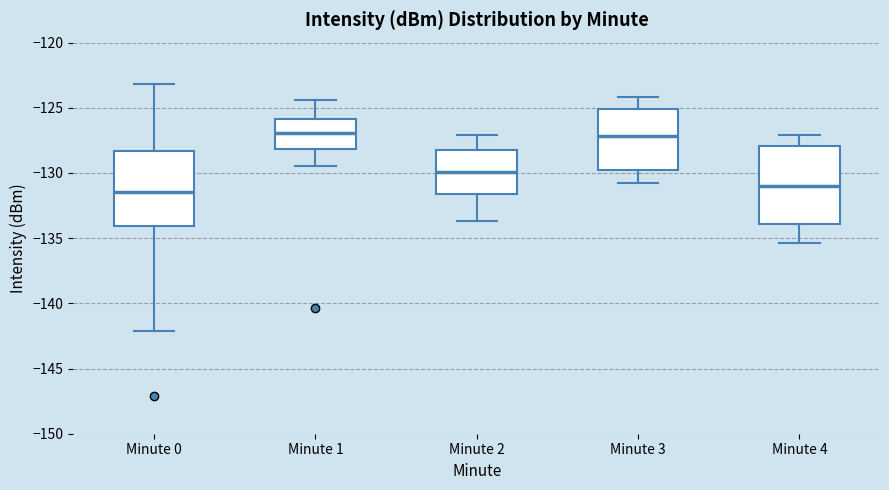

Reading left to right, transcribe this box plot: for each box, give where its median line is, the range the box spans, and where its two whiskers end, as read against the y-axis. The values are not printed on the chart, so give them approximately, as read against the axis.

Minute 0: median -131.5, box -134.0 to -128.5, whiskers -142.0 to -123.0
Minute 1: median -127.0, box -128.0 to -126.0, whiskers -129.5 to -124.5
Minute 2: median -130.0, box -131.5 to -128.5, whiskers -133.5 to -127.0
Minute 3: median -127.0, box -130.0 to -125.0, whiskers -131.0 to -124.0
Minute 4: median -131.0, box -134.0 to -128.0, whiskers -135.5 to -127.0